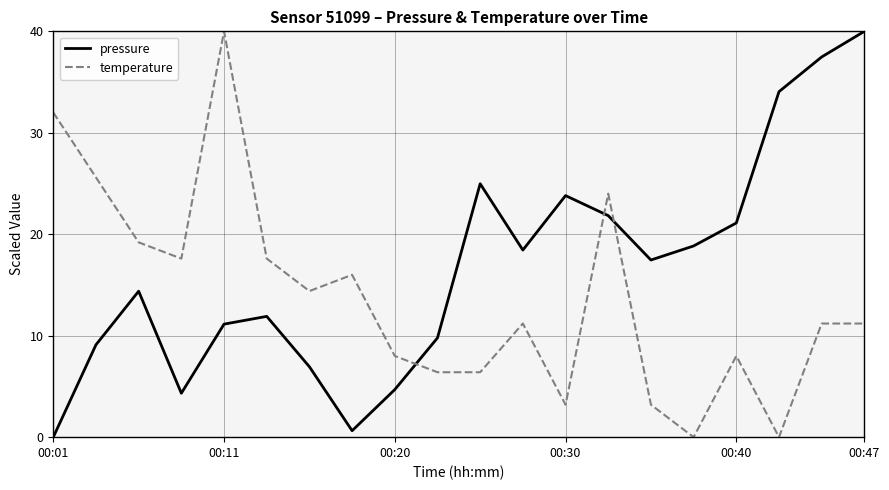

Which series ends up on top after the final intersection of temperature and pressure?

pressure